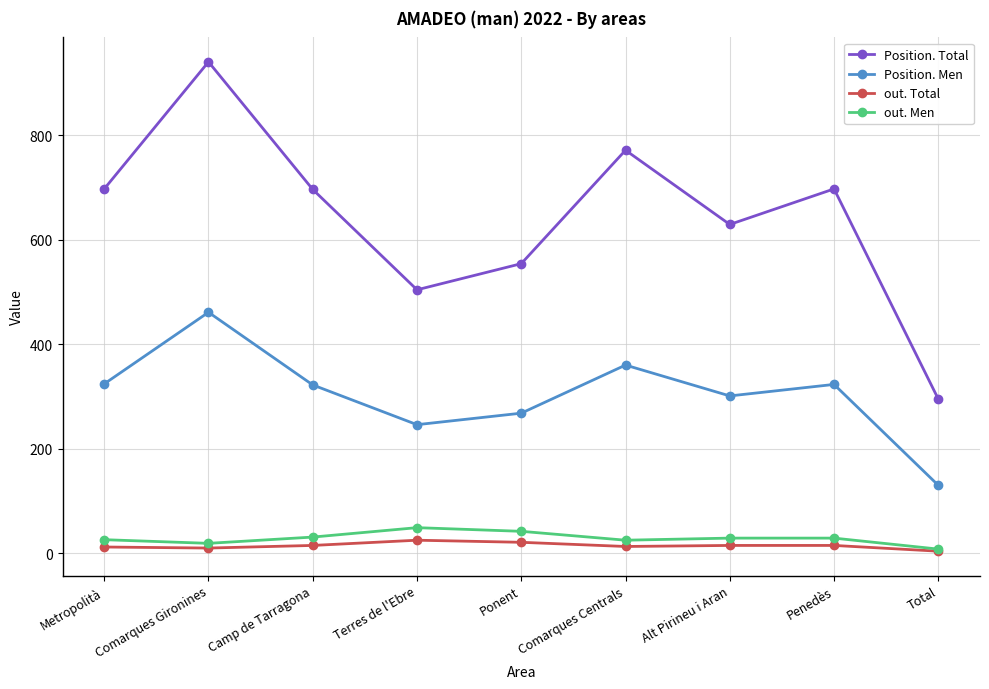

Which series has the largest total across all categories?

Position. Total